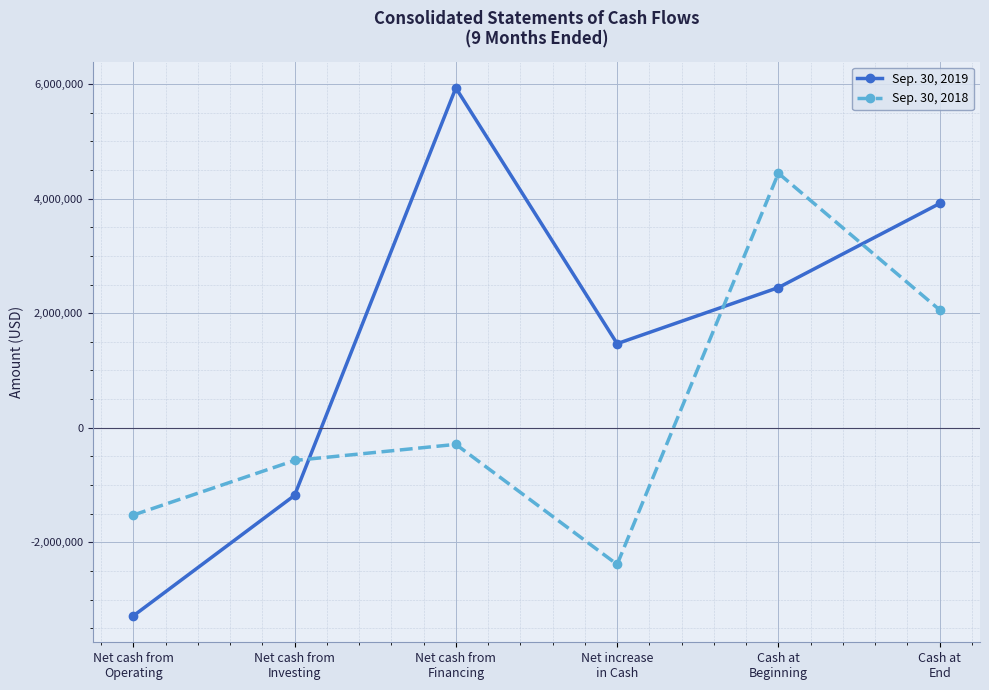

What is the sum of all Sep. 30, 2018 values?

1729312